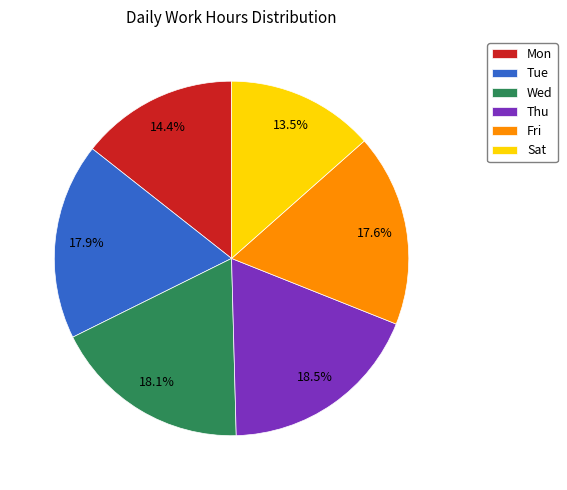

To the nearest percent, what is the average slice percentage?

17%